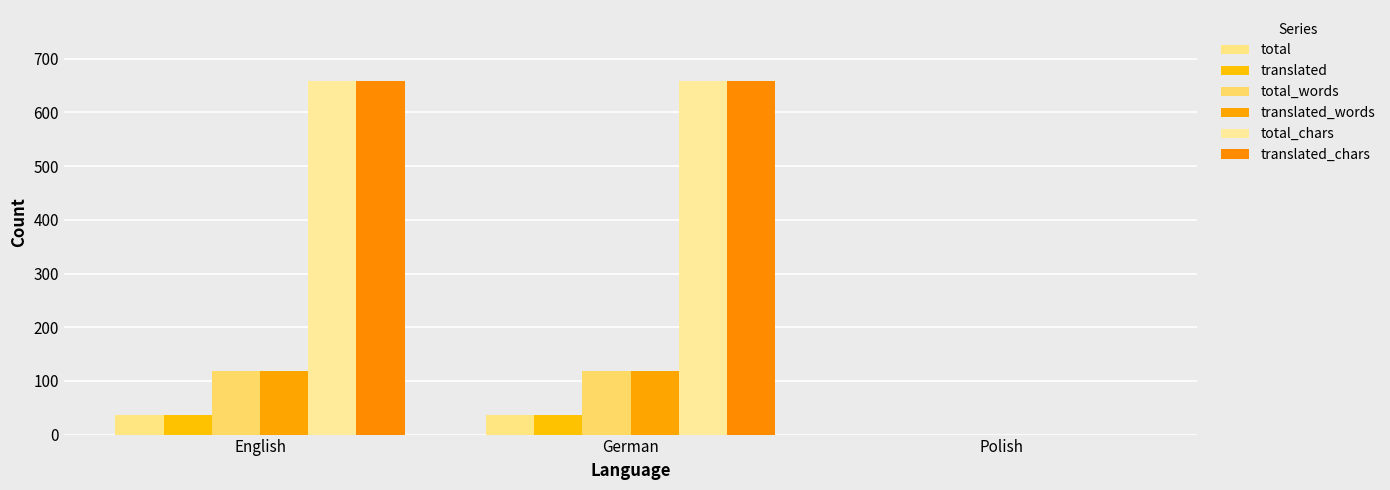

Which category has the lowest value across all series?

Polish